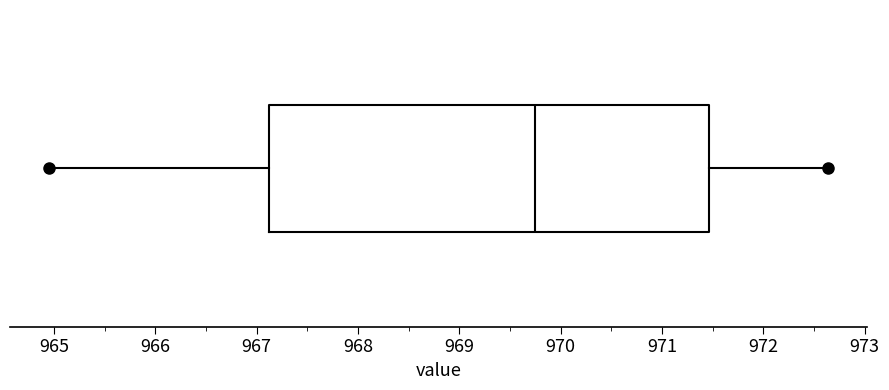

Where is the left edge of the box on the x-axis? The values are not printed on the chart, so give them approximately, as read against the axis.

967.1